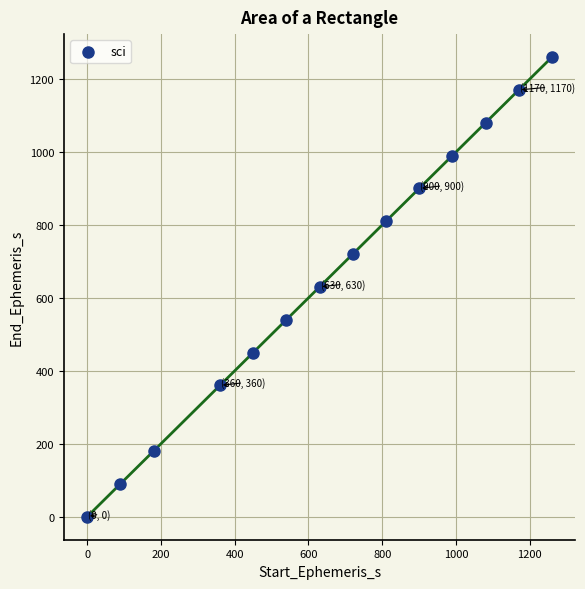

What is the range of Y values (max minus min)?

1260.0